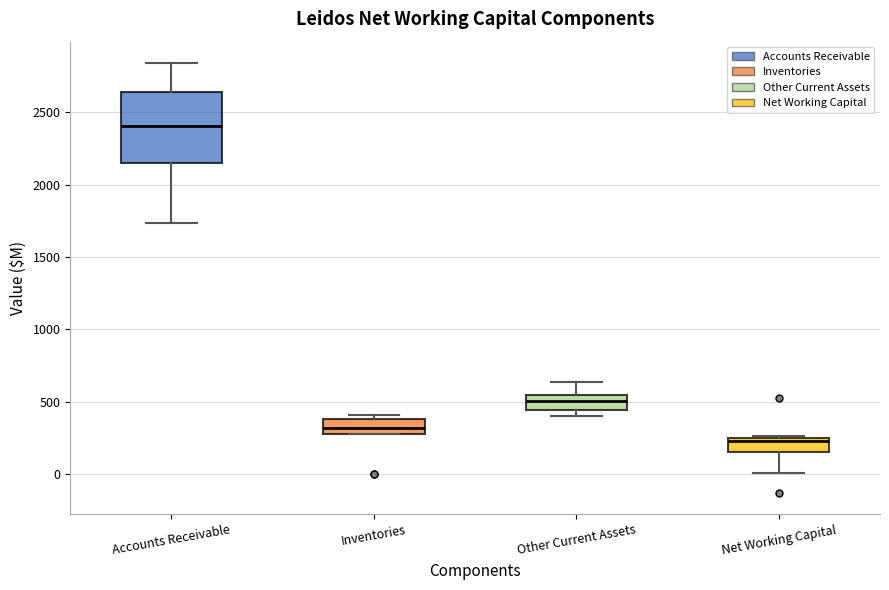

Which box's median line is the highest?

Accounts Receivable